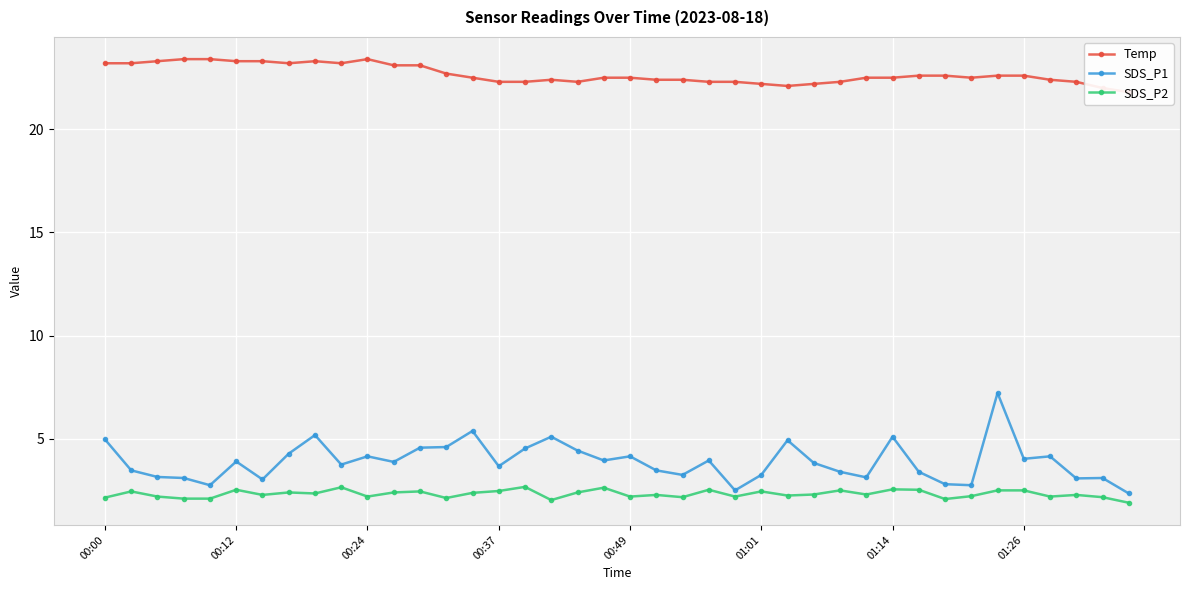

True or false: SDS_P1 and SDS_P2 intersect in this chart.

False